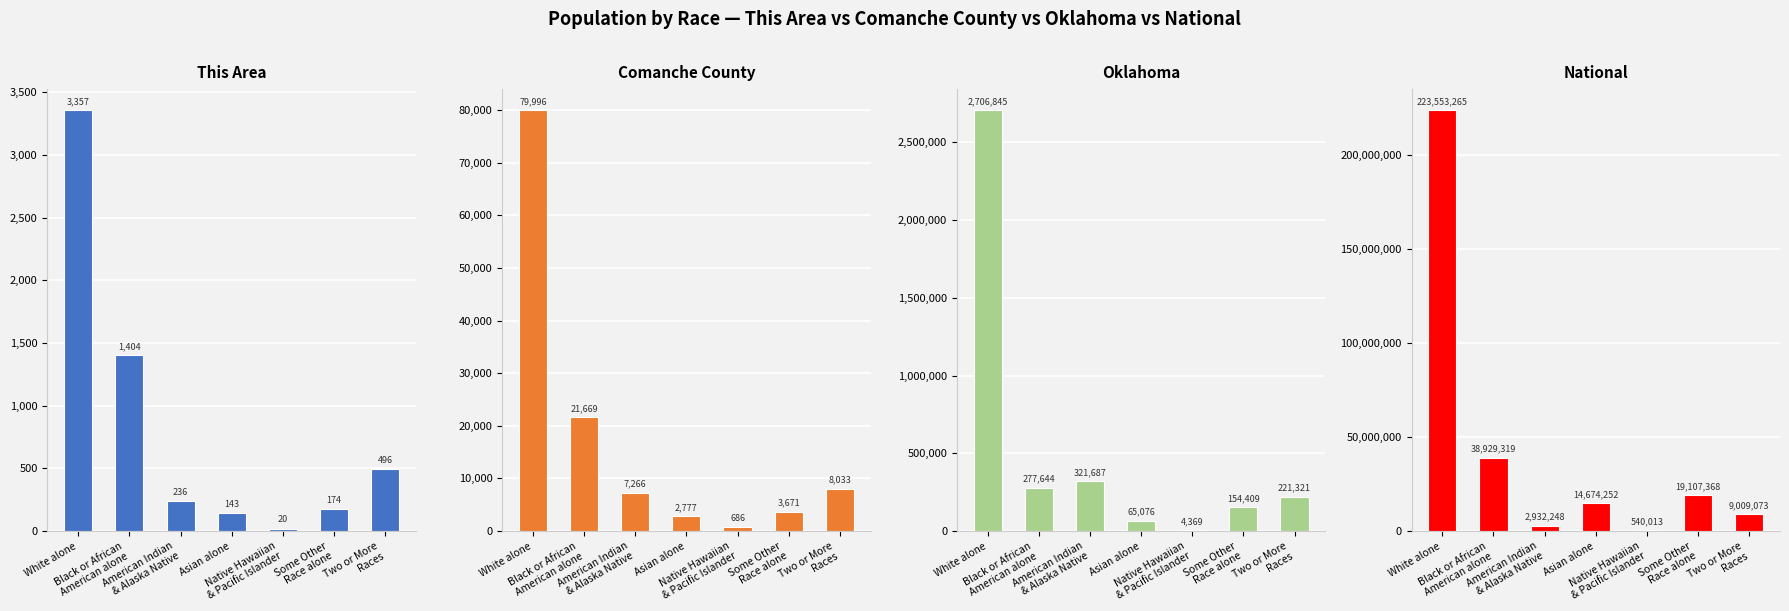

What is the approximate value of National at Two or More
Races, to the nearest 100?

9009100